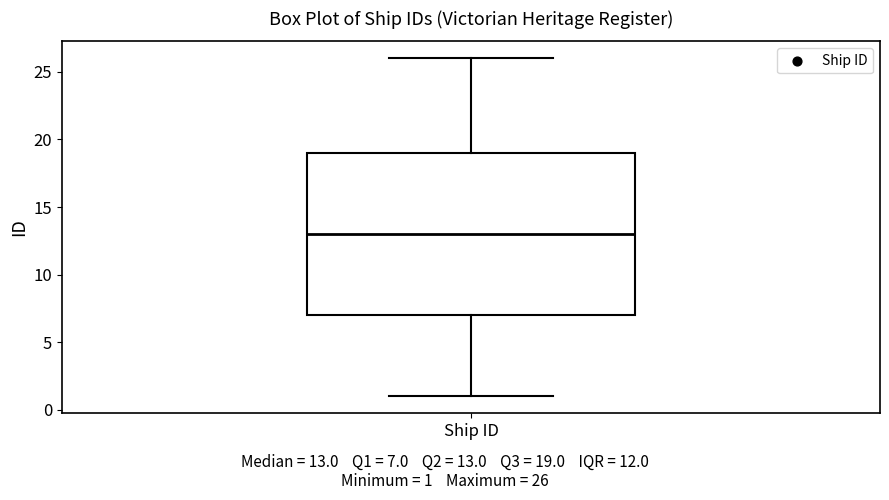

Read this box plot against the y-axis: the position of the median line, the range covered by the box, and the ends of both whiskers. The values are not printed on the chart, so give them approximately, as read against the axis.

median 13, box 7 to 19, whiskers 1 to 26